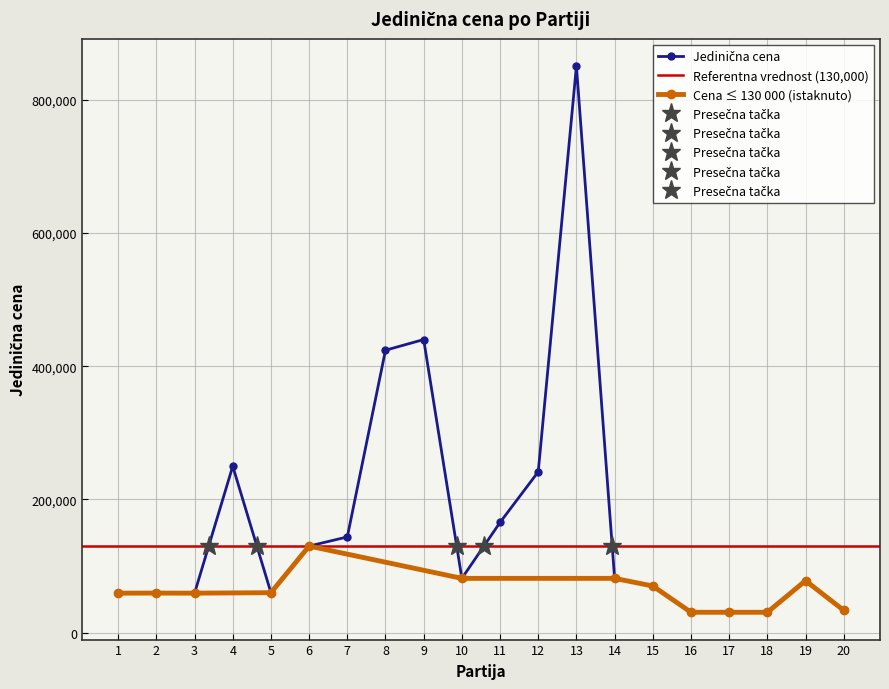

List the labels in order of value, smallest first.

16, 17, 18, 20, 1, 3, 2, 5, 15, 19, 10, 14, 6, 7, 11, 12, 4, 8, 9, 13